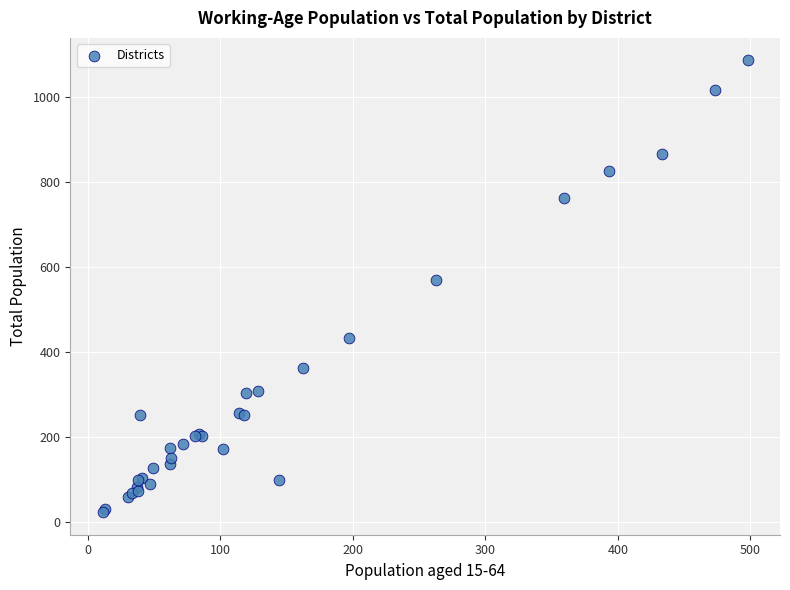

What Y value in the scatter plot is closest to 555?

571